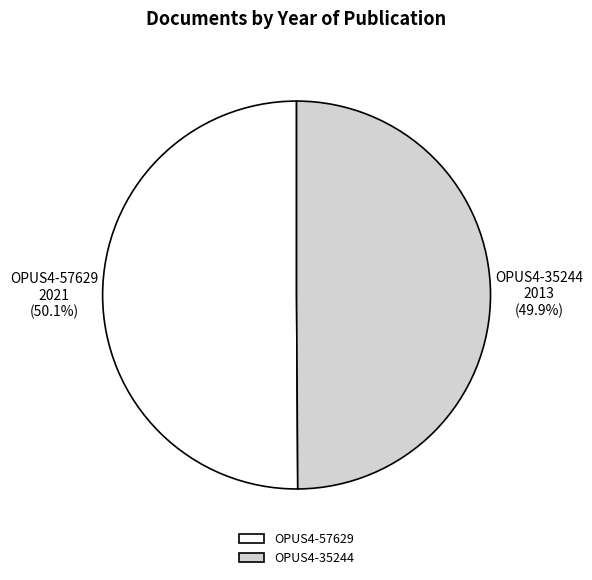

The OPUS4-35244 slice represents 44% of the pie. True or false?

False